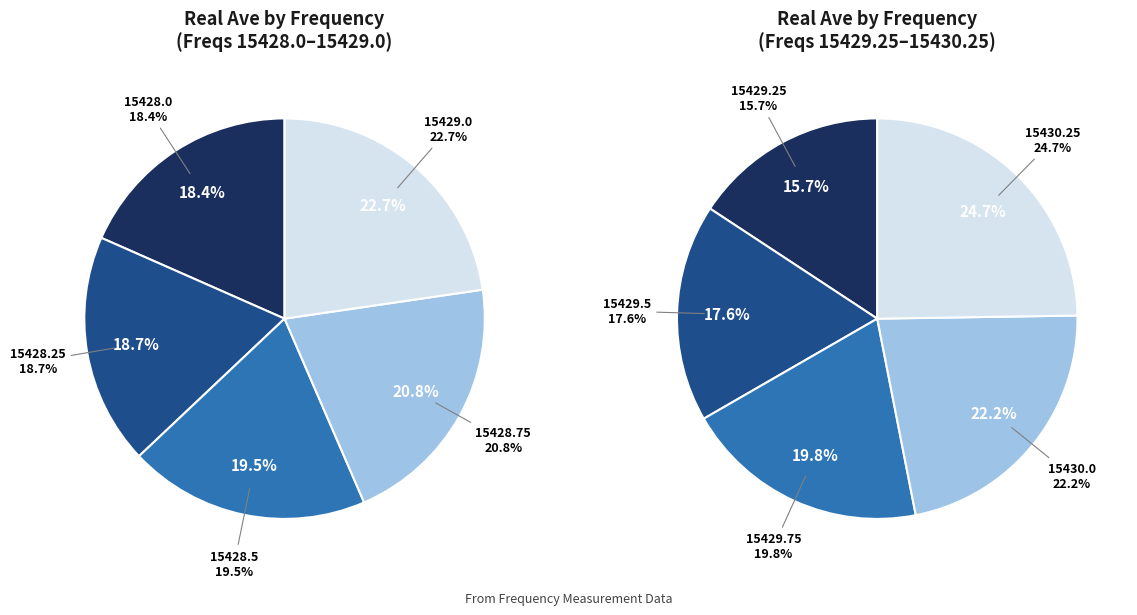

Is 15428.0 the majority of the pie?

No